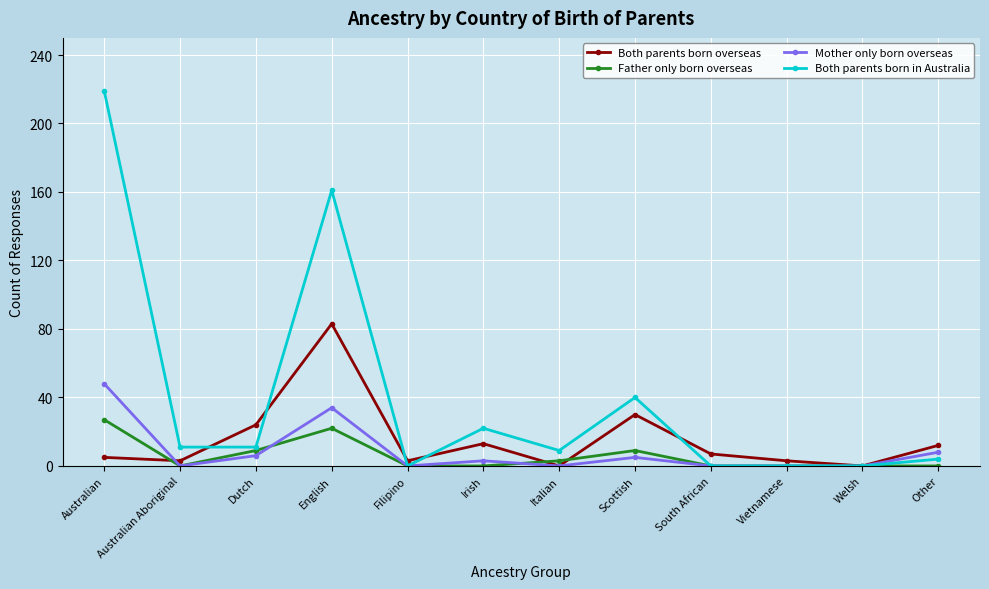

At Other, list the series in order from smallest to largest.

Father only born overseas, Both parents born in Australia, Mother only born overseas, Both parents born overseas